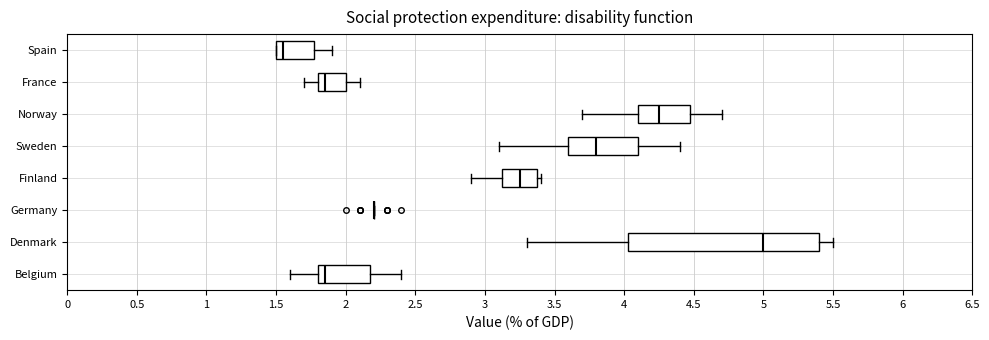

Reading bottom to top, read every box against the x-axis: the position of its median line, the range the box covers, and the ends of its whiskers. The values are not printed on the chart, so give them approximately, as read against the axis.

Belgium: median 1.85, box 1.80 to 2.20, whiskers 1.60 to 2.40
Denmark: median 5.00, box 4.05 to 5.40, whiskers 3.30 to 5.50
Germany: box collapsed to a line at 2.20, whiskers 2.20 to 2.20
Finland: median 3.25, box 3.15 to 3.40, whiskers 2.90 to 3.40 (just right of the box's right edge)
Sweden: median 3.80, box 3.60 to 4.10, whiskers 3.10 to 4.40
Norway: median 4.25, box 4.10 to 4.50, whiskers 3.70 to 4.70
France: median 1.85, box 1.80 to 2.00, whiskers 1.70 to 2.10
Spain: median 1.55, box 1.50 to 1.80, whiskers 1.50 to 1.90